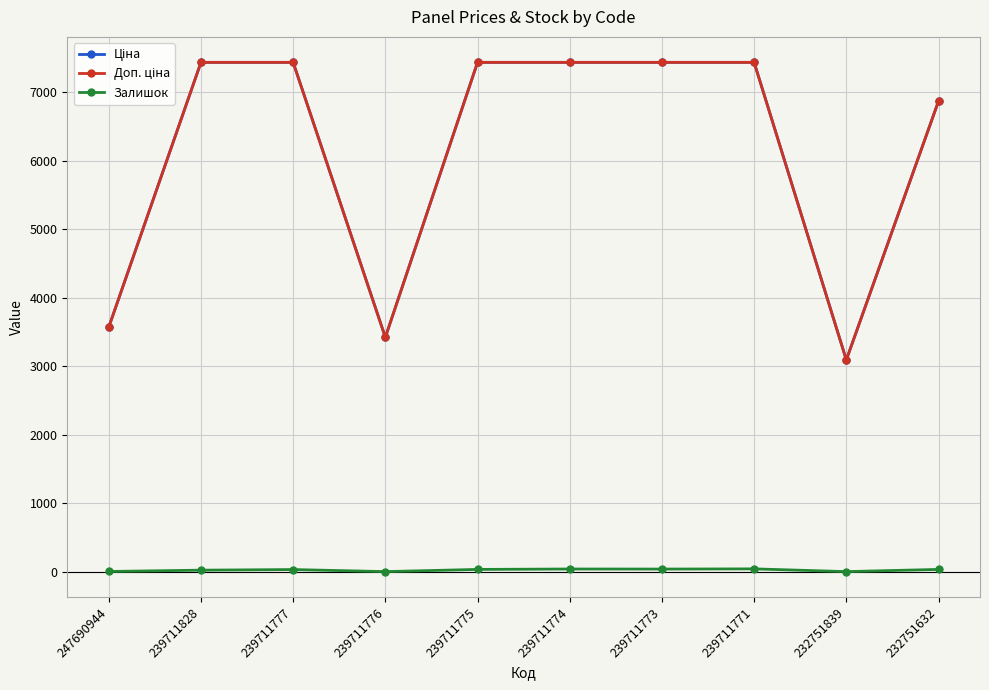

At how many categories does at least one series exceed 7069?

6